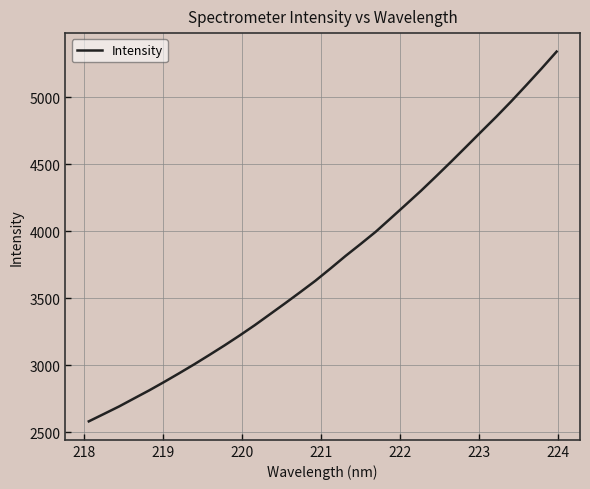

What is the smallest value displayed?

2581.9